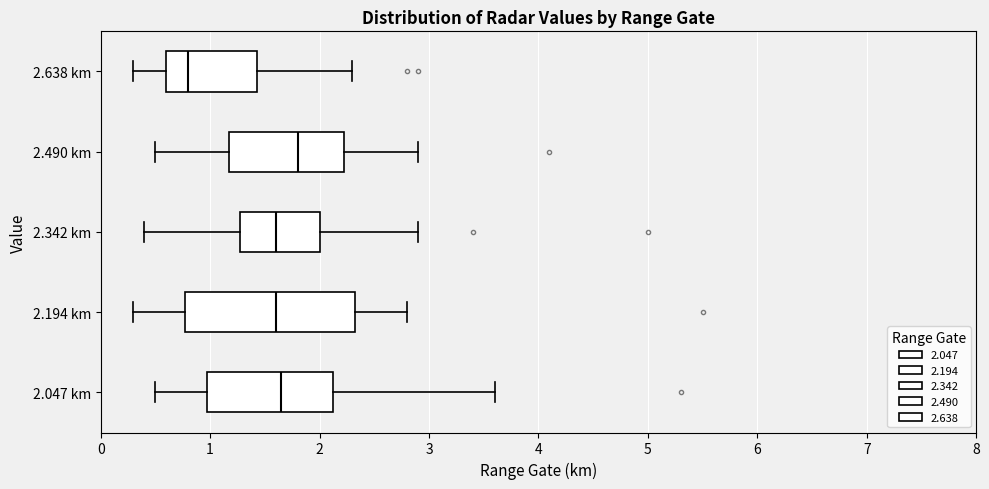

Which box has the furthest to the left median line?

2.638 km